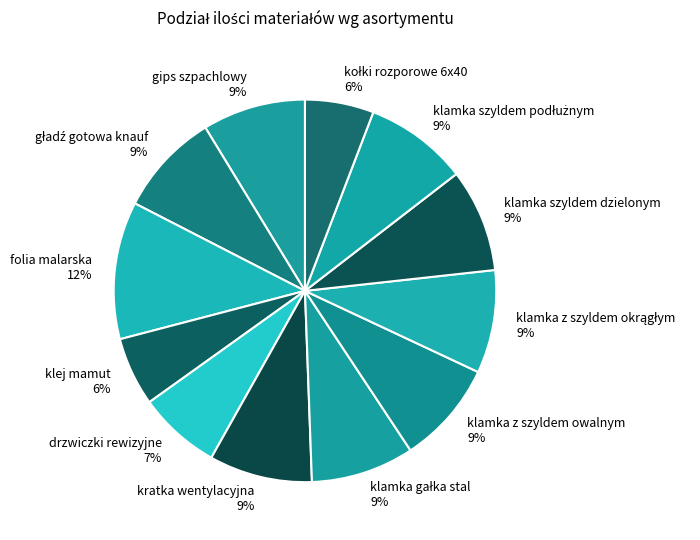

Which slice is the largest?

folia malarska